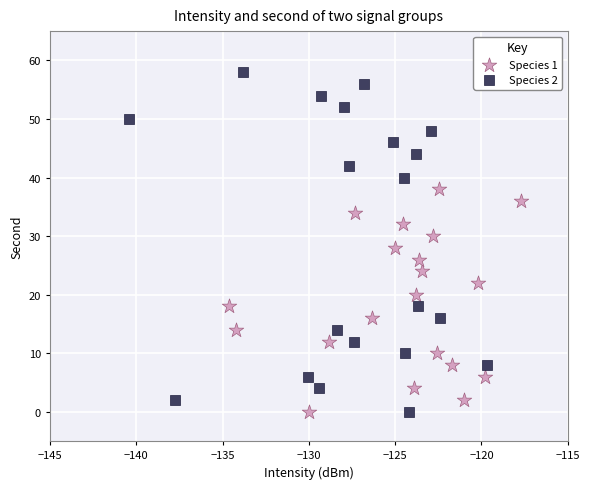

Which series has the widest spread of Y values?

Species 2